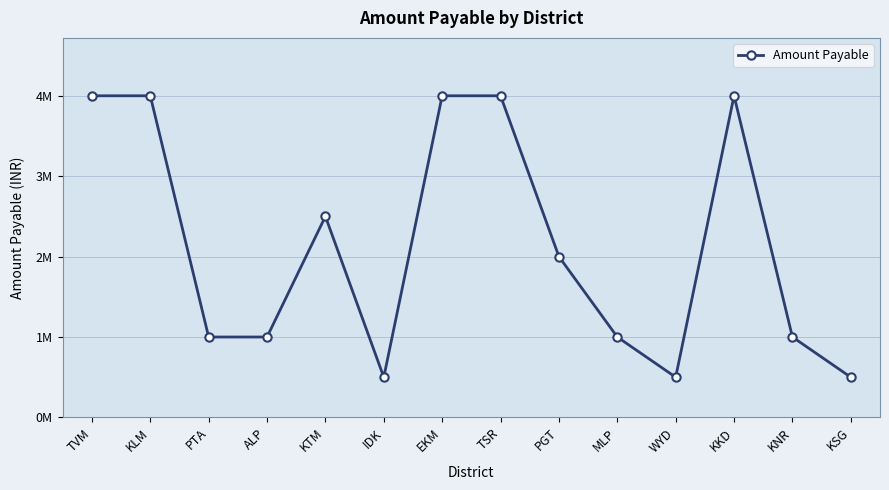

Which category has the lowest value across all series?

IDK